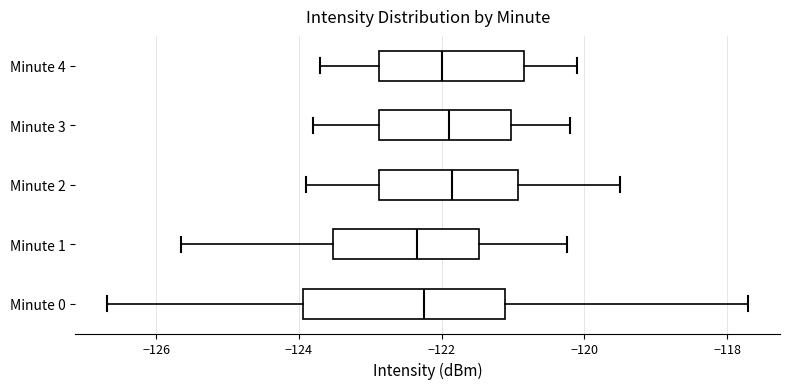

Reading bottom to top, transcribe this box plot: for each box, give where its median line is, the range the box spans, and where its two whiskers end, as read against the x-axis. The values are not printed on the chart, so give them approximately, as read against the axis.

Minute 0: median -122.2, box -124.0 to -121.2, whiskers -126.6 to -117.8
Minute 1: median -122.4, box -123.6 to -121.4, whiskers -125.6 to -120.2
Minute 2: median -121.8, box -122.8 to -121.0, whiskers -123.8 to -119.4
Minute 3: median -121.8, box -122.8 to -121.0, whiskers -123.8 to -120.2
Minute 4: median -122.0, box -122.8 to -120.8, whiskers -123.6 to -120.0